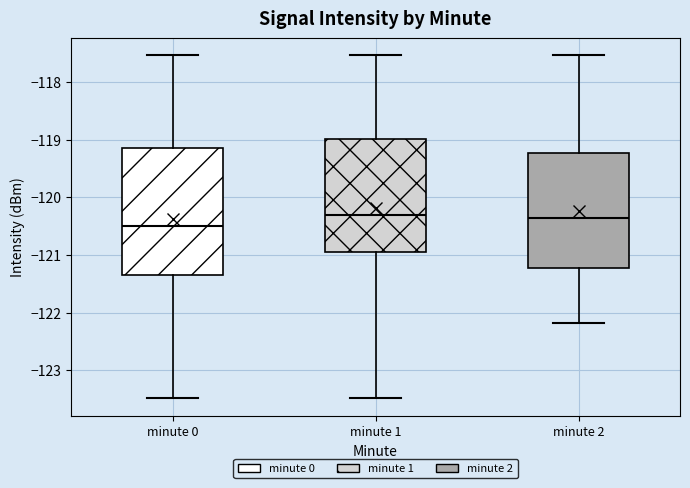

Reading left to right, read every box against the y-axis: the position of its median line, the range the box covers, and the ends of its whiskers. The values are not printed on the chart, so give them approximately, as read against the axis.

minute 0: median -120.5, box -121.3 to -119.1, whiskers -123.5 to -117.5
minute 1: median -120.3, box -121.0 to -119.0, whiskers -123.5 to -117.5
minute 2: median -120.4, box -121.2 to -119.2, whiskers -122.2 to -117.5